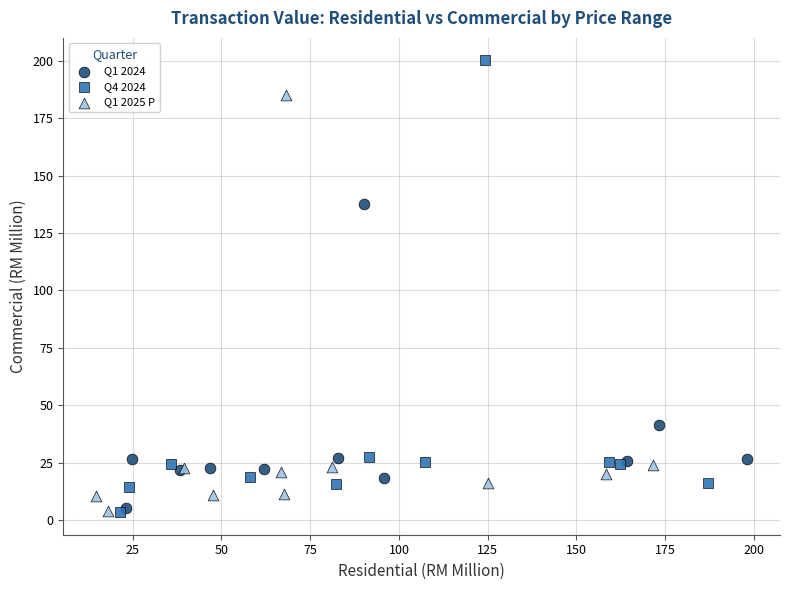

Which series reaches the maximum Y coordinate?

Q4 2024